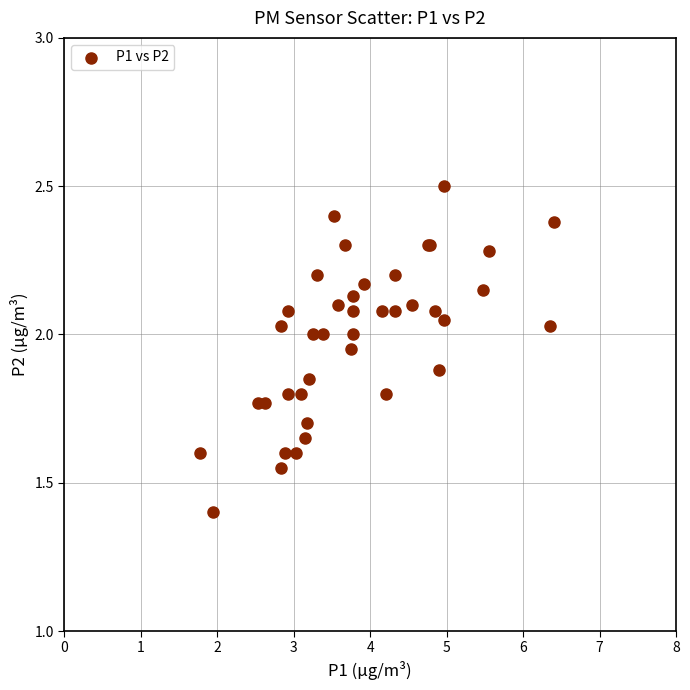

What Y value in the scatter plot is closest to 1?

1.4